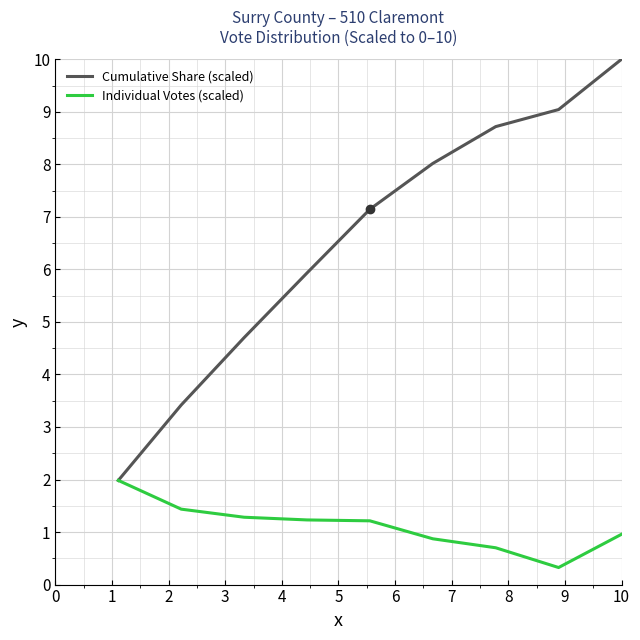

Which series has the largest range (max minus min)?

Cumulative Share (scaled)